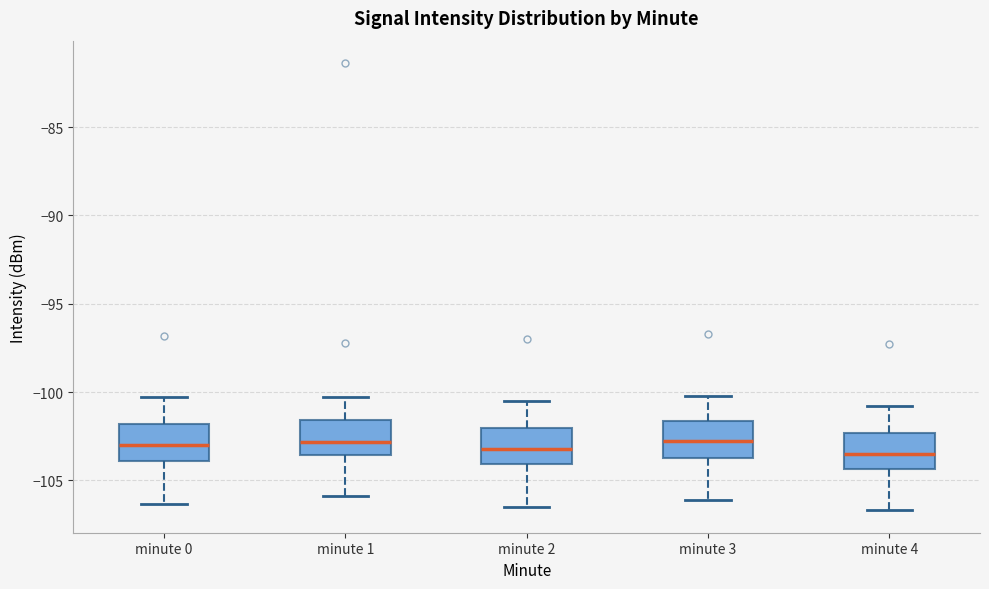

Where does the median line of the box for minute 2 sit on the y-axis? The values are not printed on the chart, so give them approximately, as read against the axis.

-103.0